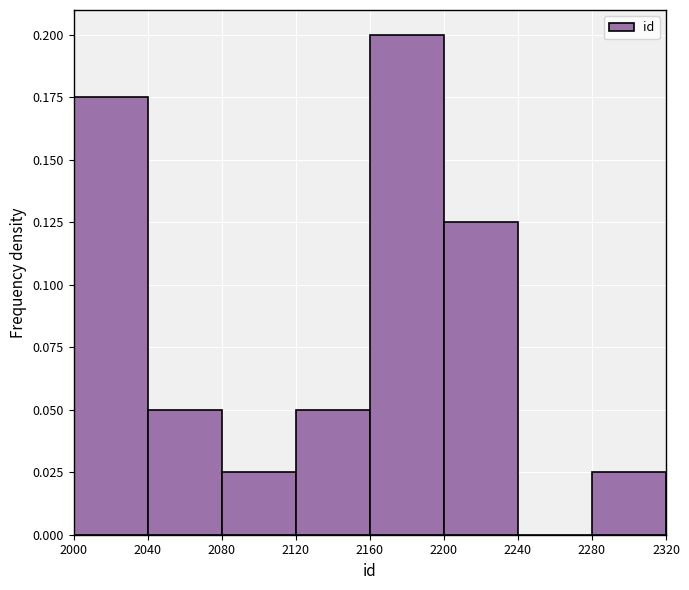

Which range on the x-axis has the tallest bar?

2160 to 2200